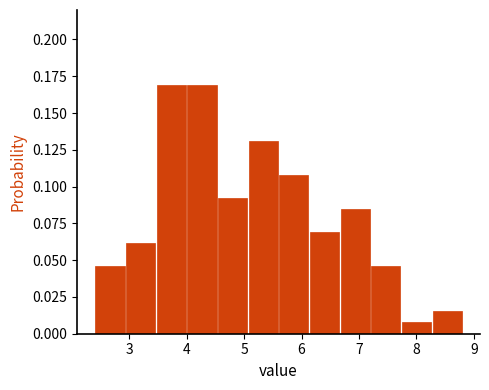

Reading left to right, list every bar in this chart as the range it spans on the x-axis followed by its height. Neither the bar edges nor the heights are printed on the chart, so give them approximately, as read against the axes.

2.4 to 2.9: 0.045
2.9 to 3.5: 0.060
3.5 to 4.0: 0.170
4.0 to 4.5: 0.170
4.5 to 5.1: 0.090
5.1 to 5.6: 0.130
5.6 to 6.1: 0.110
6.1 to 6.7: 0.070
6.7 to 7.2: 0.085
7.2 to 7.7: 0.045
7.7 to 8.3: 0.010
8.3 to 8.8: 0.015